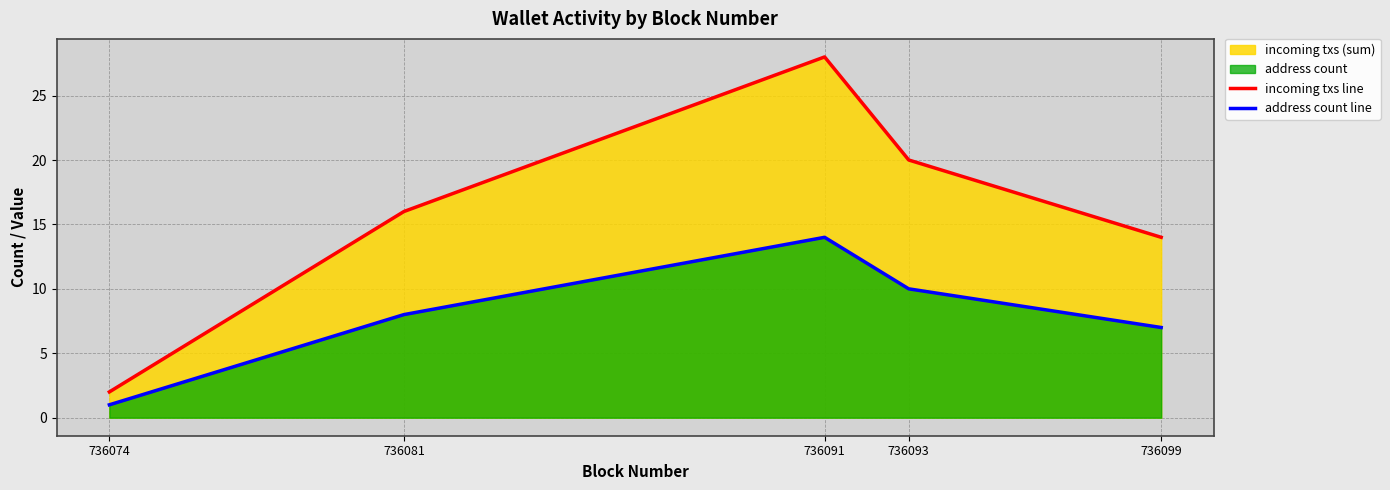

At which label does incoming txs line first exceed 16?

736091